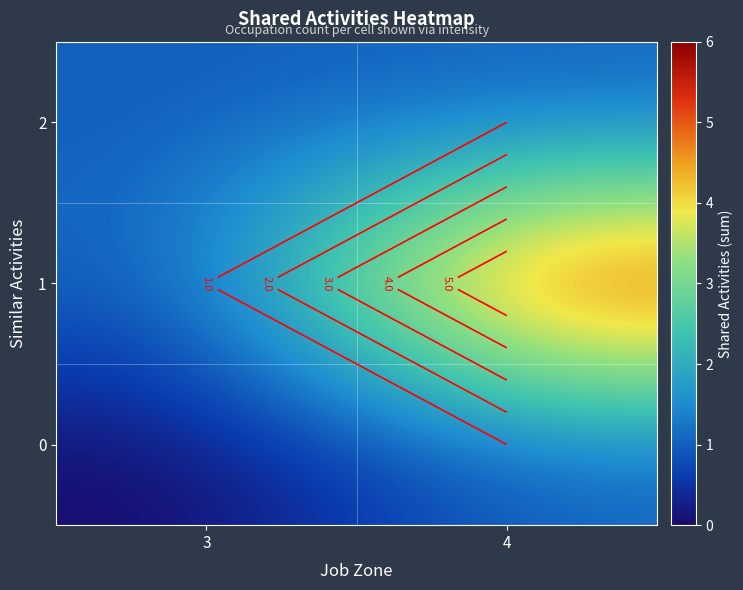

True or false: 0 has a value of 1 at 3.

False